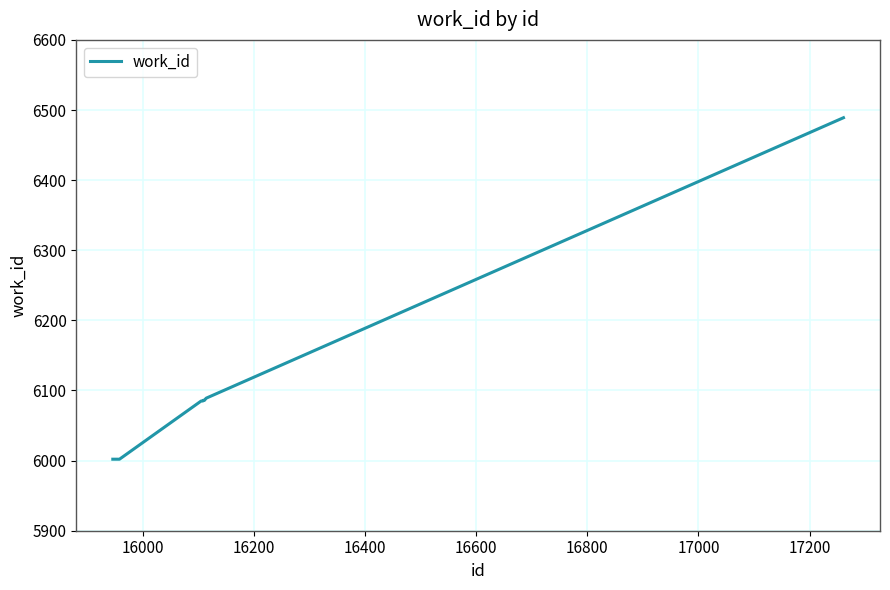

How many lines are shown in the chart?

1